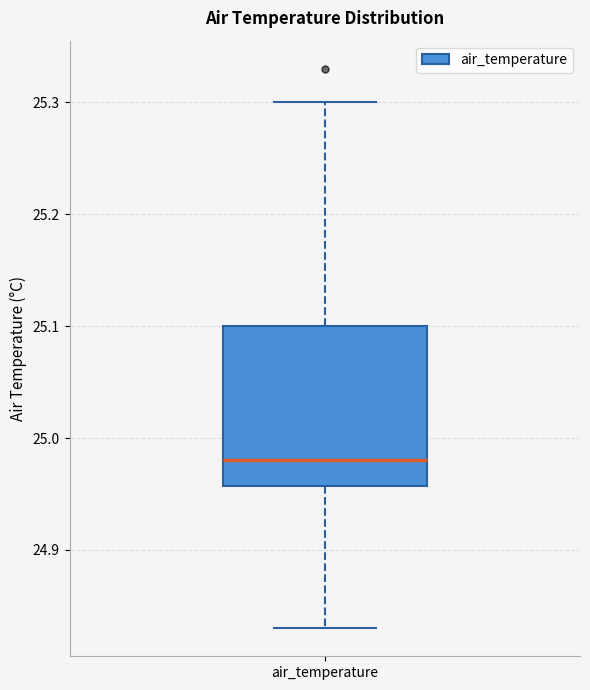

Transcribe this box plot: give where the median line is, the range the box spans, and where the two whiskers end, as read against the y-axis. The values are not printed on the chart, so give them approximately, as read against the axis.

median 24.98, box 24.96 to 25.10, whiskers 24.83 to 25.30